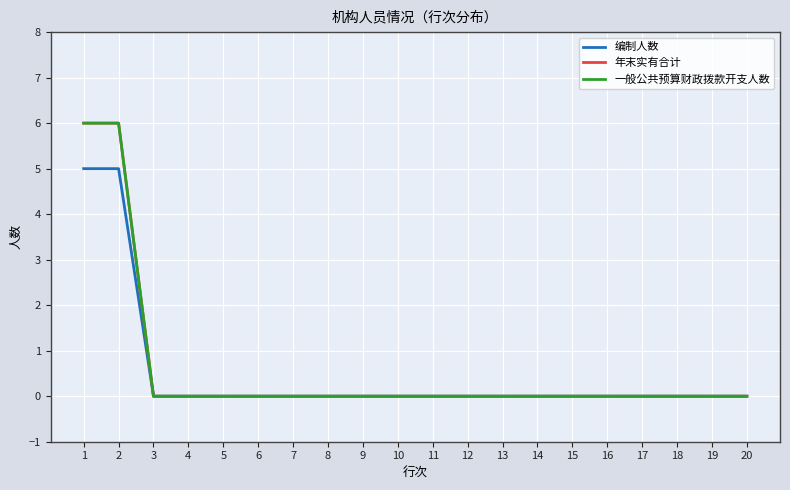

Is it true that 年末实有合计 equals 2 at 6?

False